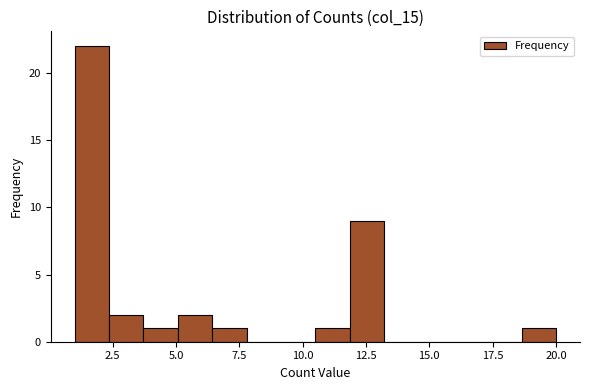

Around what value on the x-axis is the tallest bar? Give the approximate position of its centre, as read against the axis.

1.5